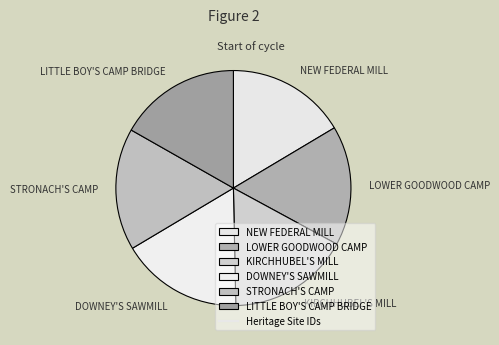

Is there a majority slice in this chart?

No